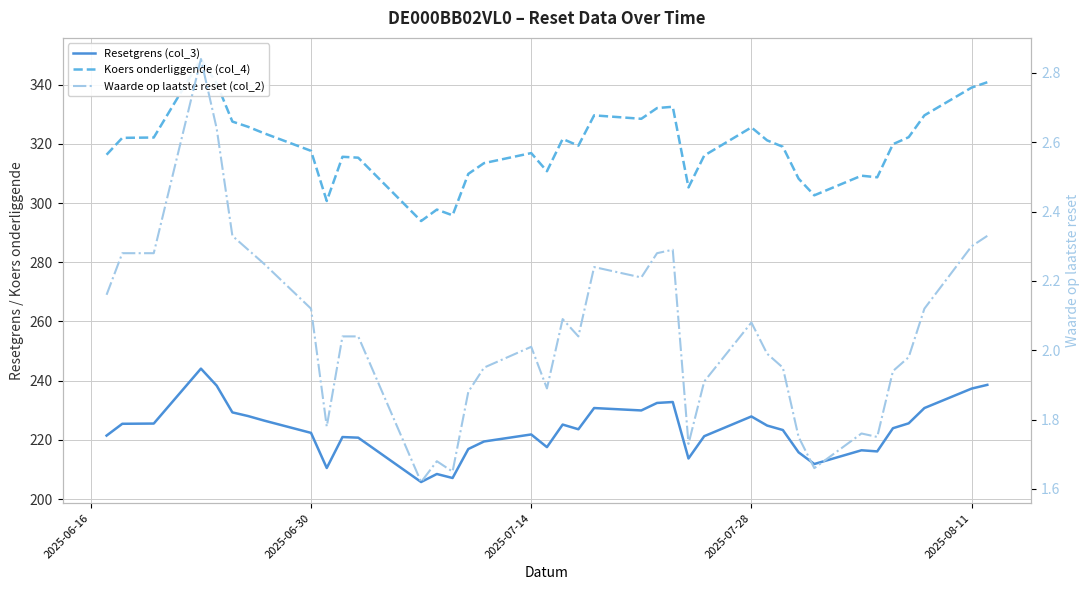

In Koers onderliggende (col_4), how many points are lower than both neighbors (excluding endpoints)?

9